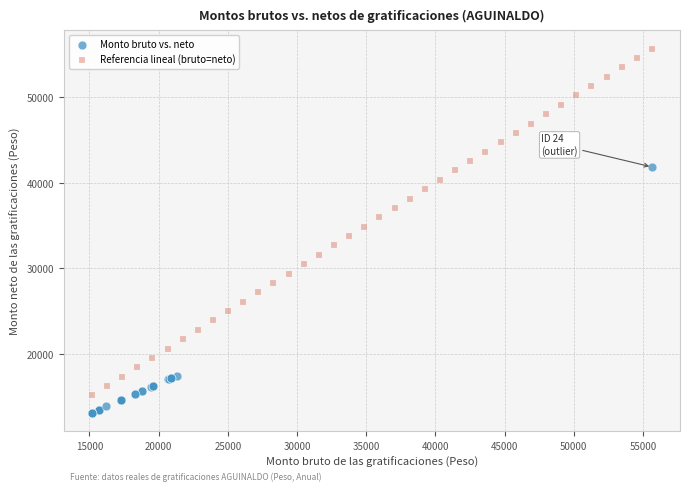

Which series contains the highest Y value?

Referencia lineal (bruto=neto)